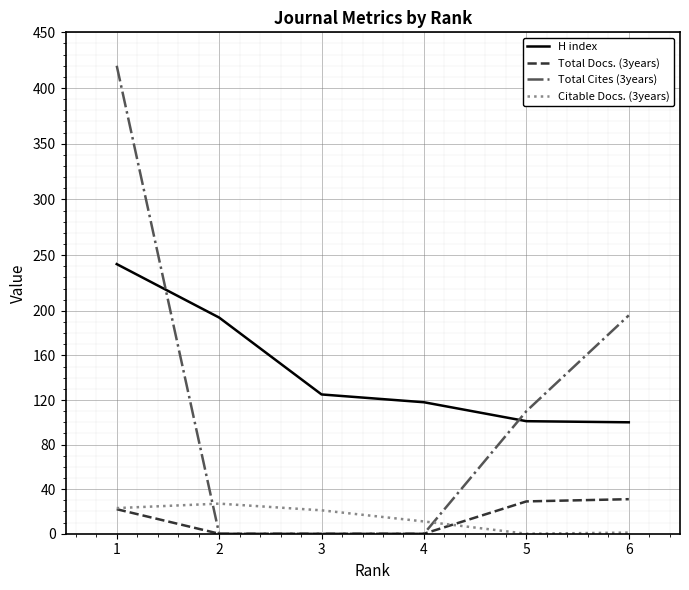

Which series has the largest total across all categories?

H index